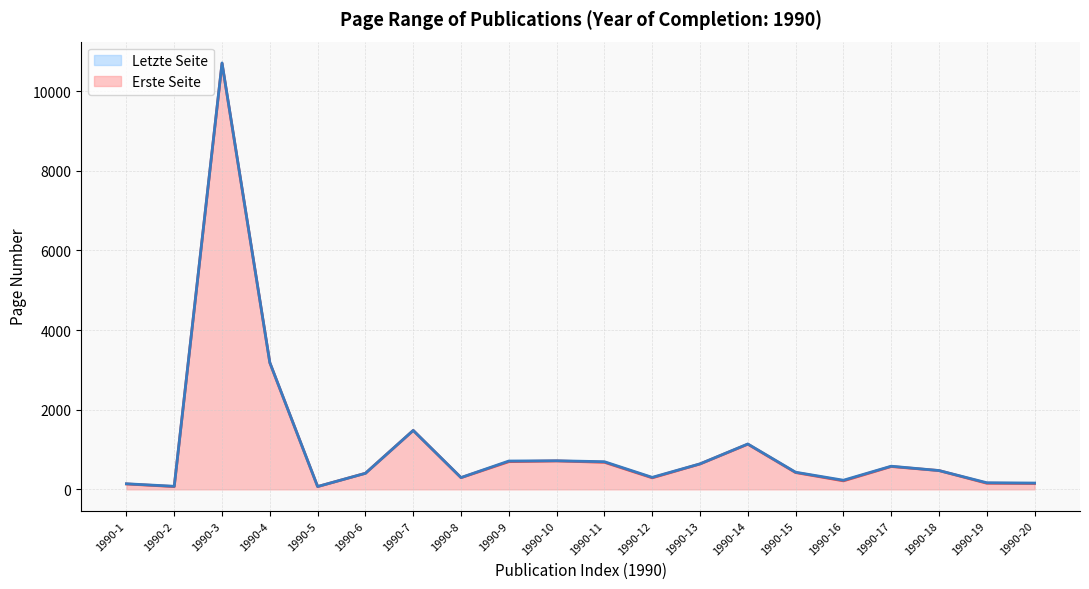

What is the difference between the maximum and second lowest values in the Erste Seite series?

10627